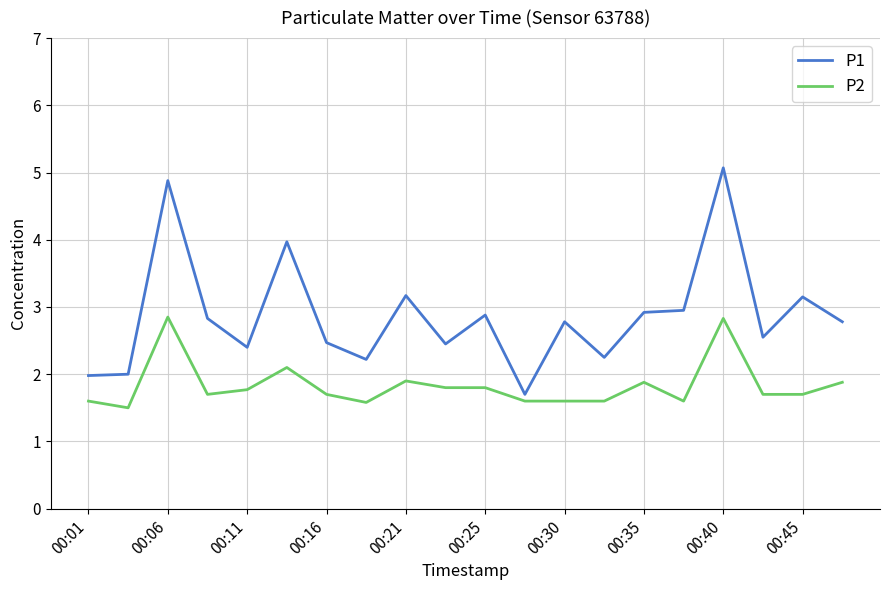

Which series has the largest total across all categories?

P1